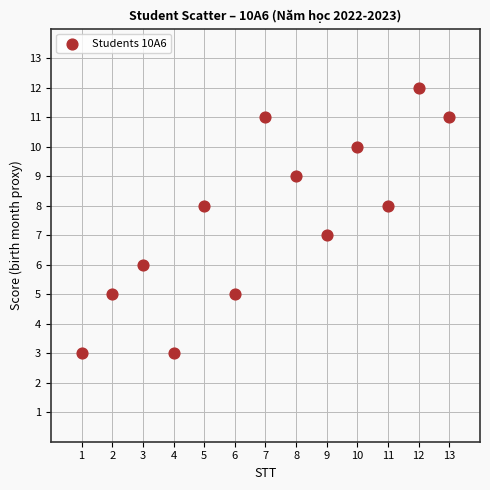

What is the range of X values (max minus min)?

12